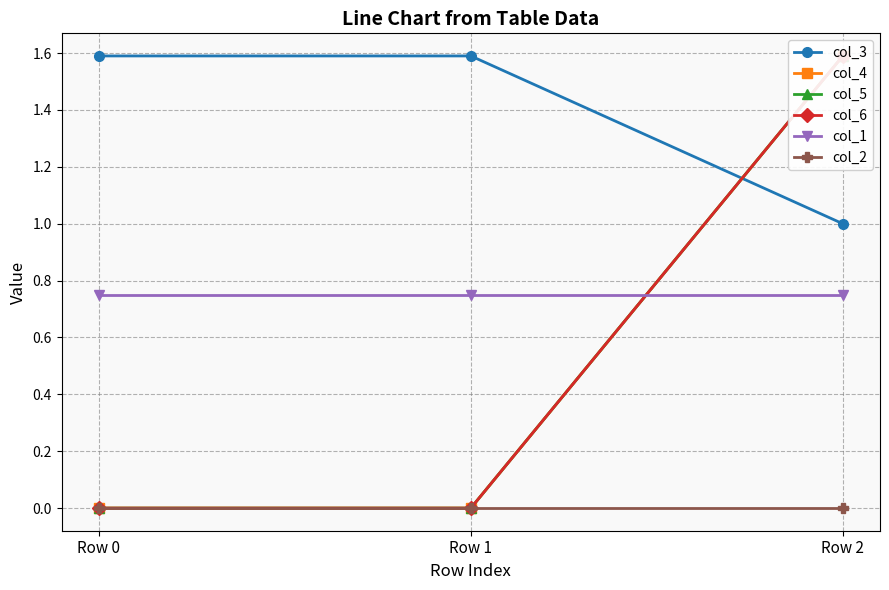

Reading left to right, what are all the values shown in this chart?

col_3: 1.6	1.6	1.0
col_4: 0.0	0.0	1.6
col_5: 0.0	0.0	1.6
col_6: 0.0	0.0	1.6
col_1: 0.8	0.8	0.8
col_2: 0.0	0.0	0.0